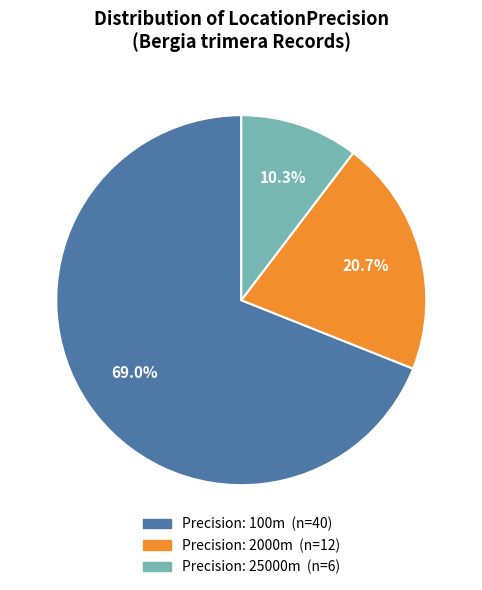

Does any single category account for the majority?

Yes